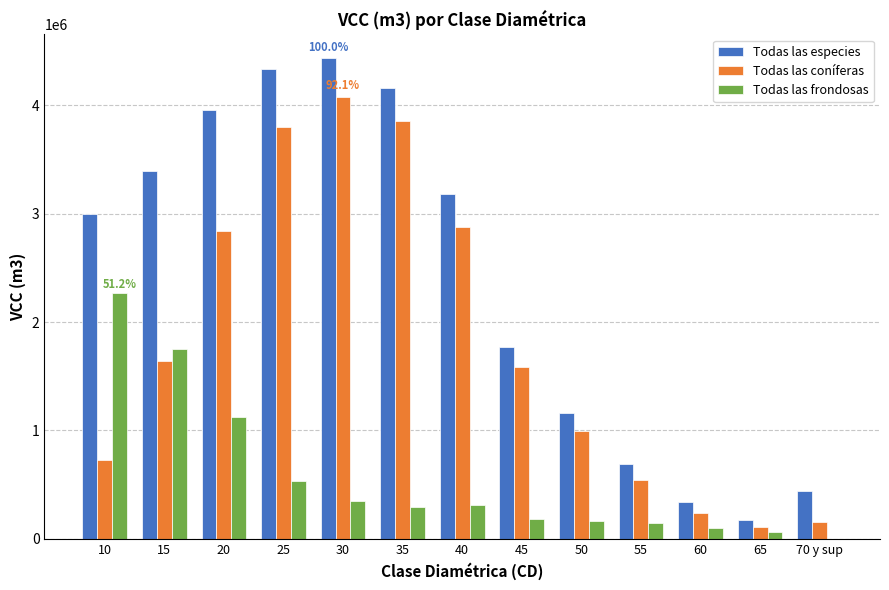

How many groups of bars are there?

13